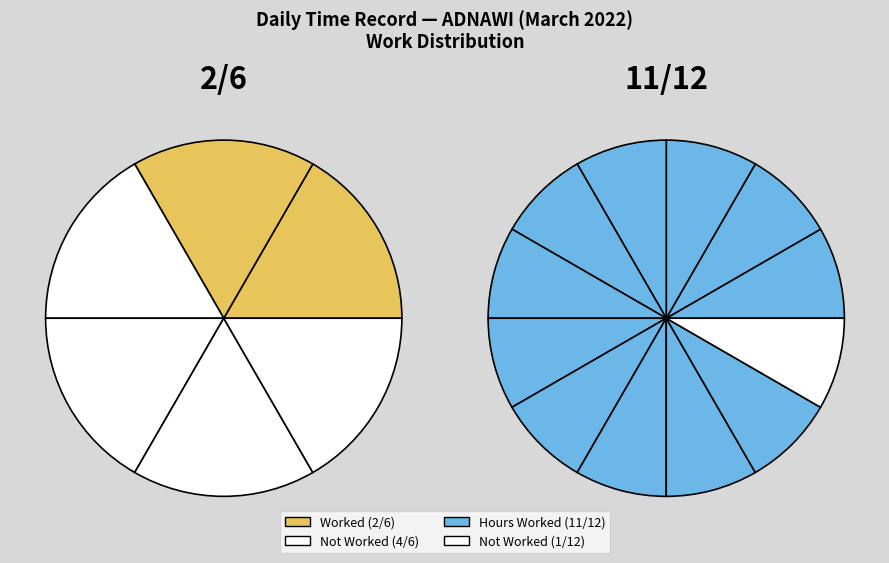

Does Day 13 account for over 50% of the chart?

No